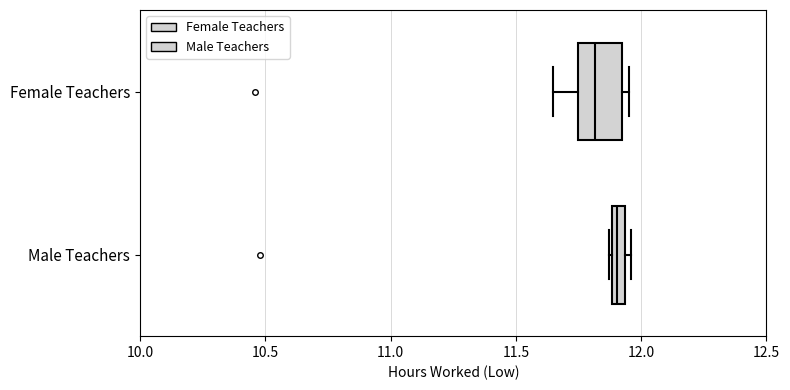

Where is the left edge of the box for Male Teachers on the x-axis? The values are not printed on the chart, so give them approximately, as read against the axis.

11.90